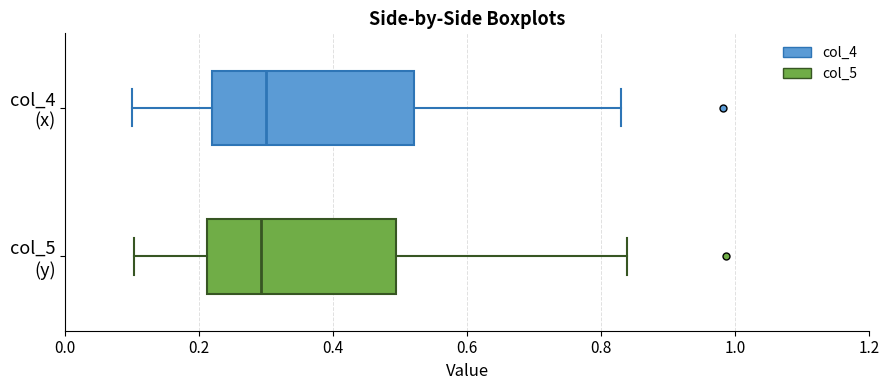

Reading bottom to top, read every box against the x-axis: the position of its median line, the range the box covers, and the ends of its whiskers. The values are not printed on the chart, so give them approximately, as read against the axis.

col_5 (y): median 0.30, box 0.22 to 0.50, whiskers 0.10 to 0.84
col_4 (x): median 0.30, box 0.22 to 0.52, whiskers 0.10 to 0.82